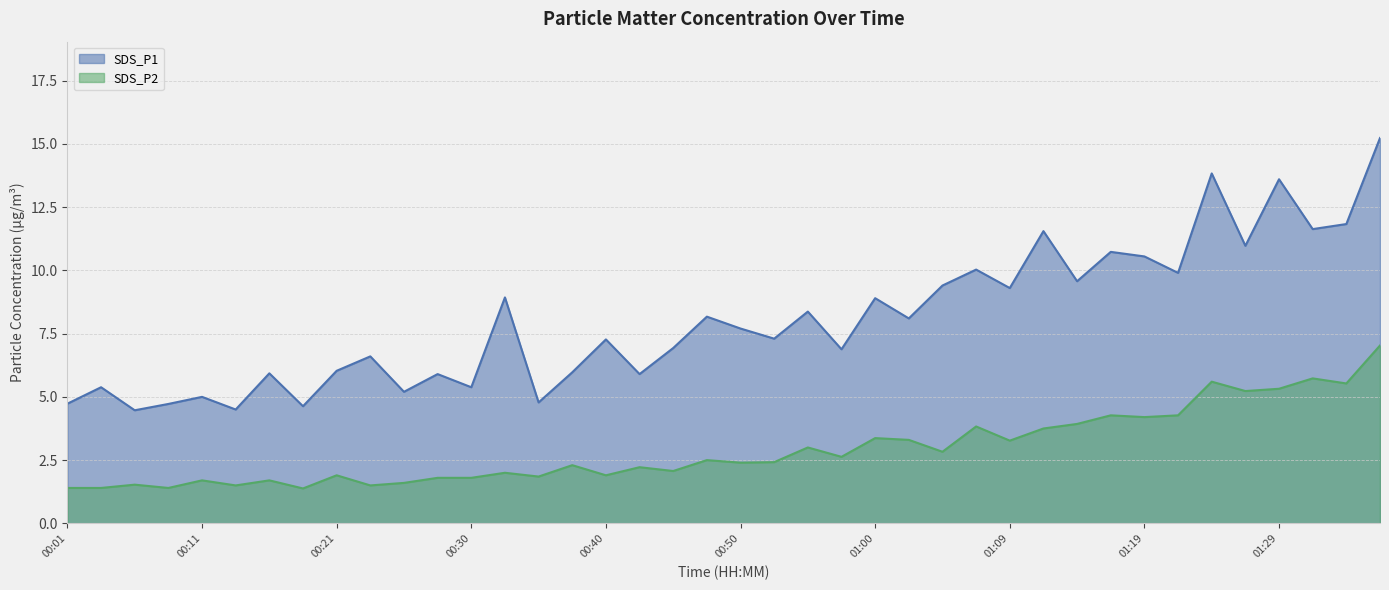

How many data points in SDS_P1 are less than 7?

18